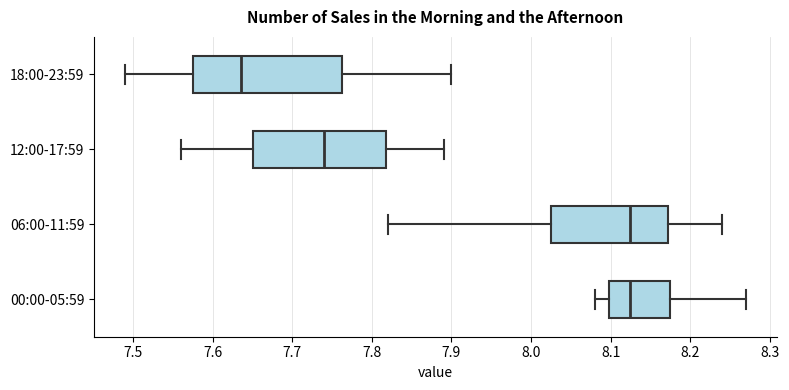

Where is the right edge of the box for 00:00-05:59 on the x-axis? The values are not printed on the chart, so give them approximately, as read against the axis.

8.18